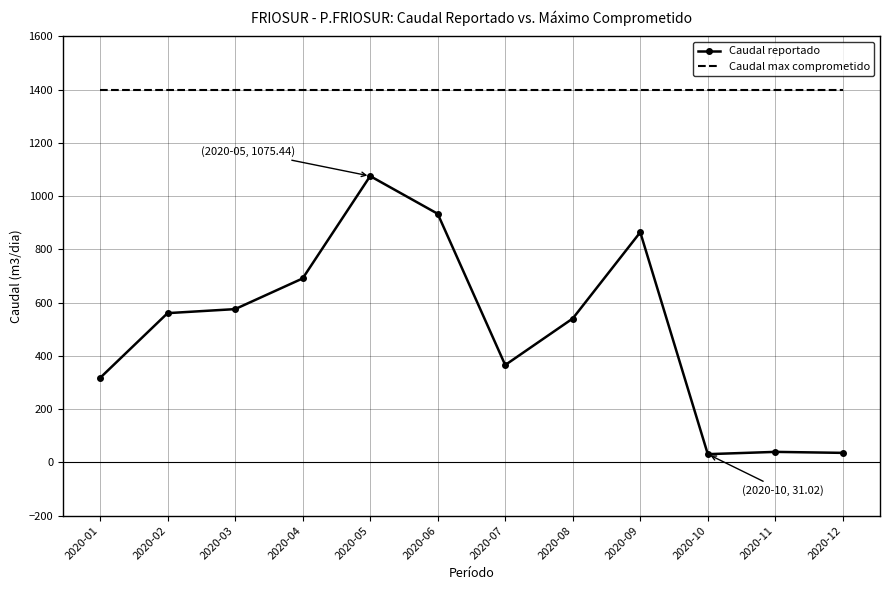

Rank the series by their maximum value, from lowest to highest.

Caudal reportado, Caudal max comprometido